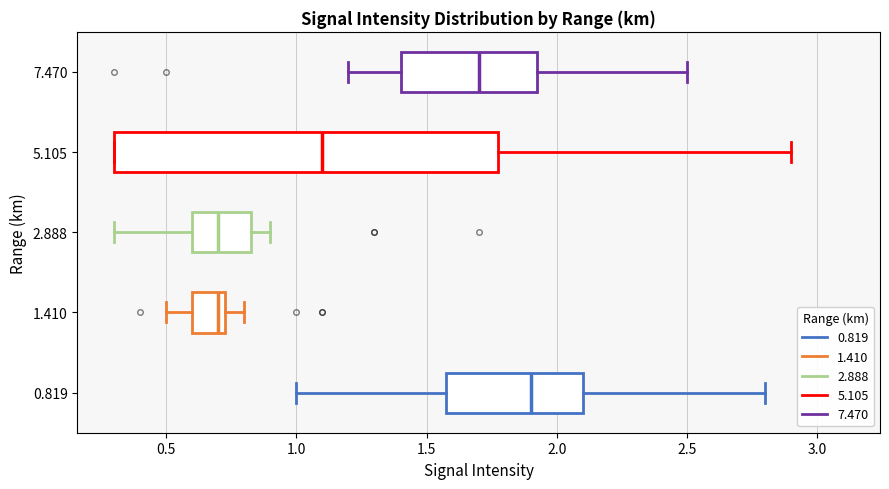

Where is the right edge of the box at y = 7.470 on the x-axis? The values are not printed on the chart, so give them approximately, as read against the axis.

1.95